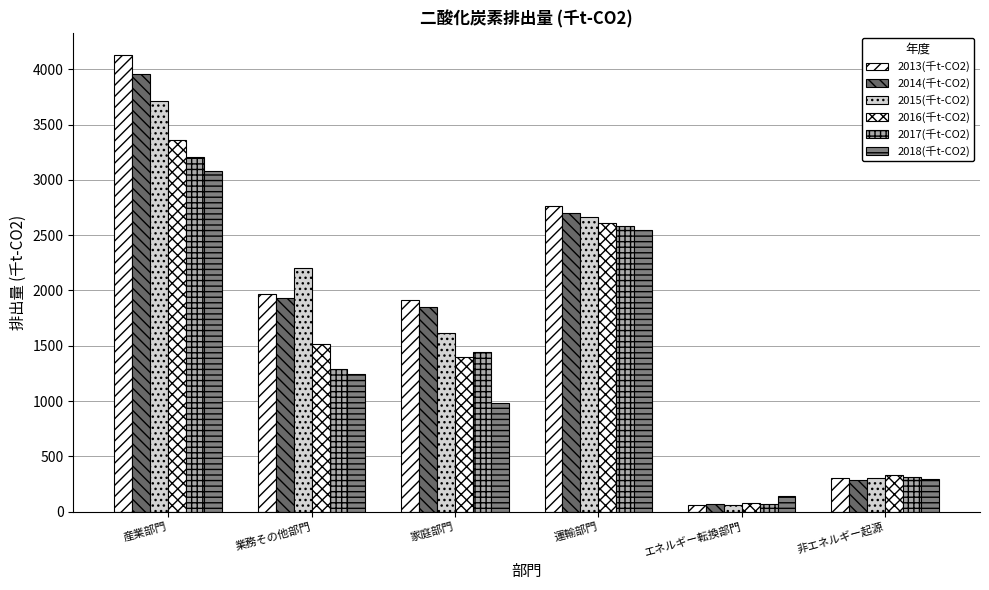

How many data points in 2015(千t-CO2) are above 2204?

3